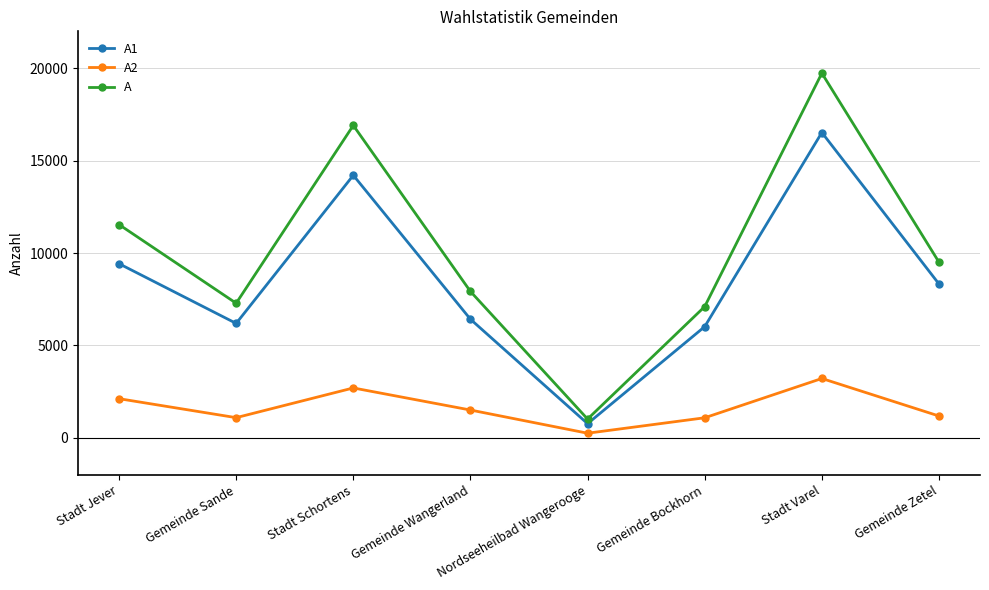

What is the greatest value displayed?

19735